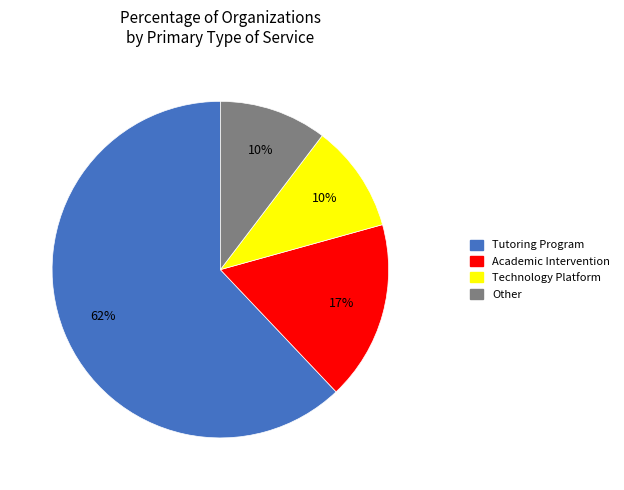

How many segments does this pie chart have?

4